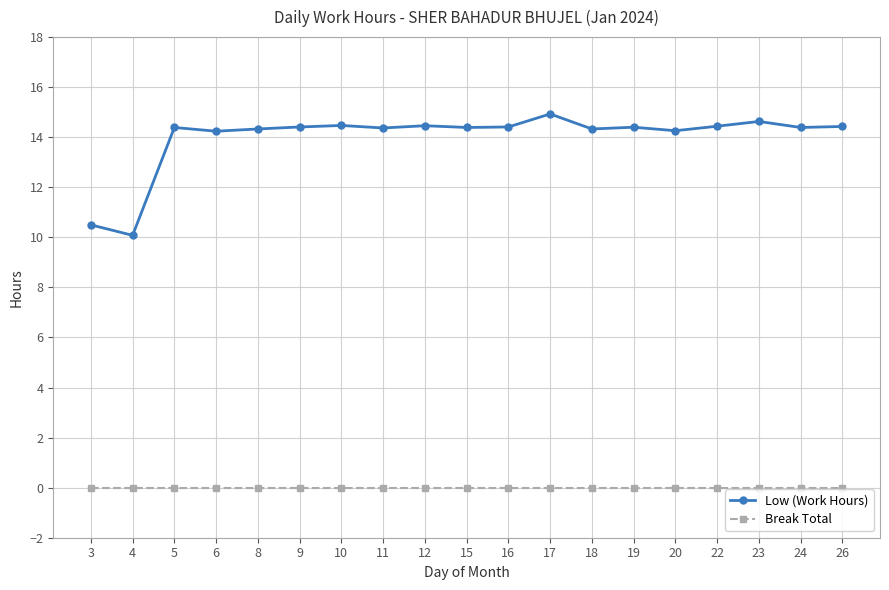

True or false: Break Total and Low (Work Hours) intersect in this chart.

False